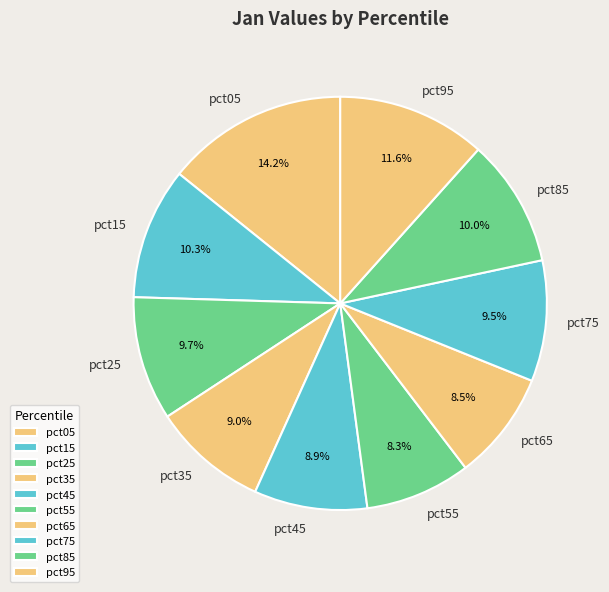

Which category has the biggest portion of the pie?

pct05